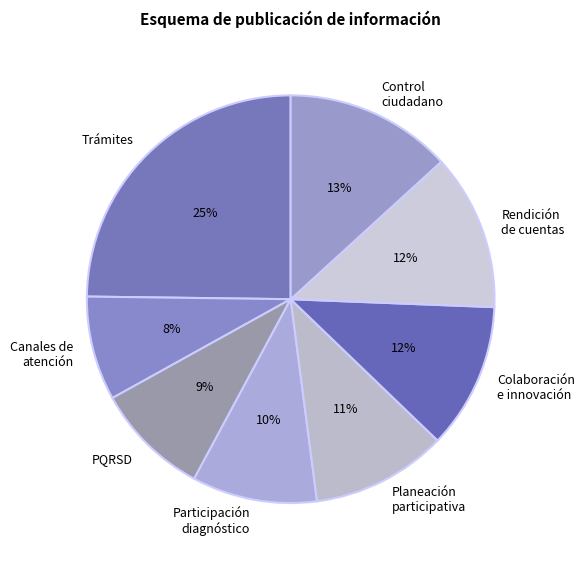

Is PQRSD the majority of the pie?

No